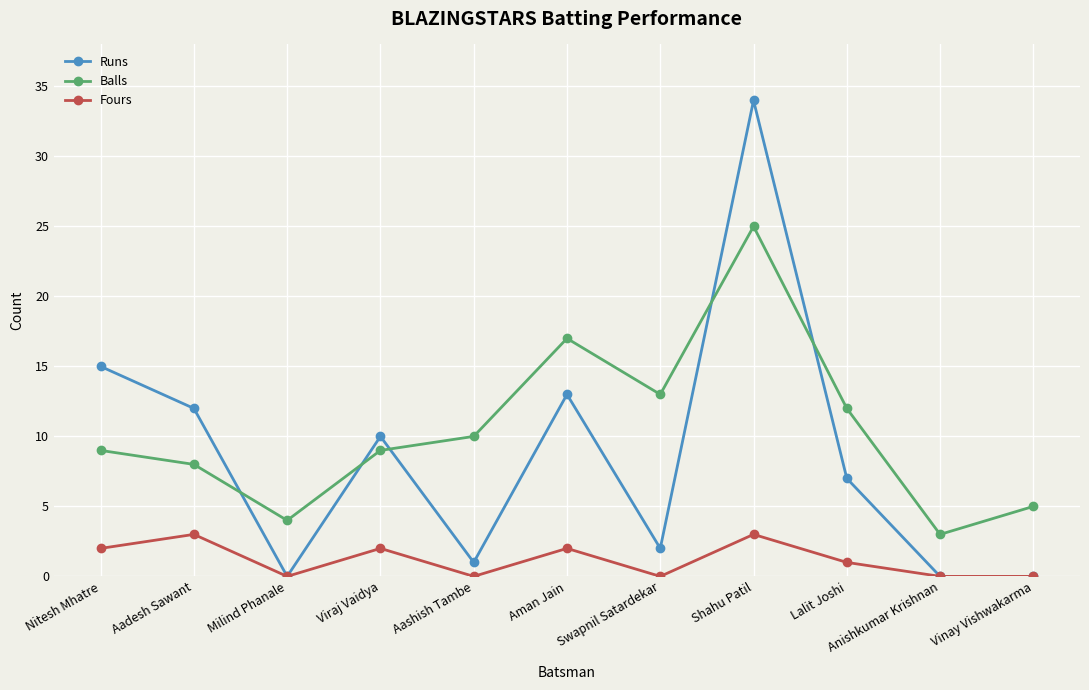

How many data points does each series have?

11